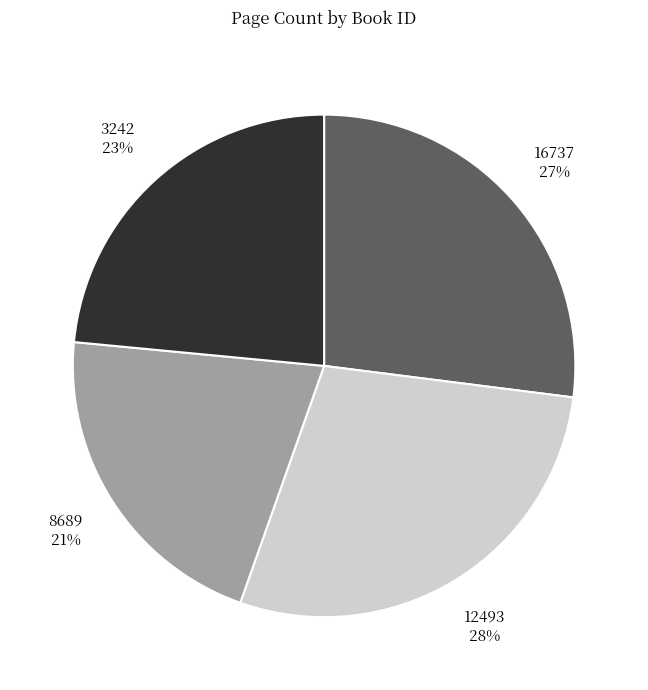

Is it true that 16737 is 17% of the pie?

False